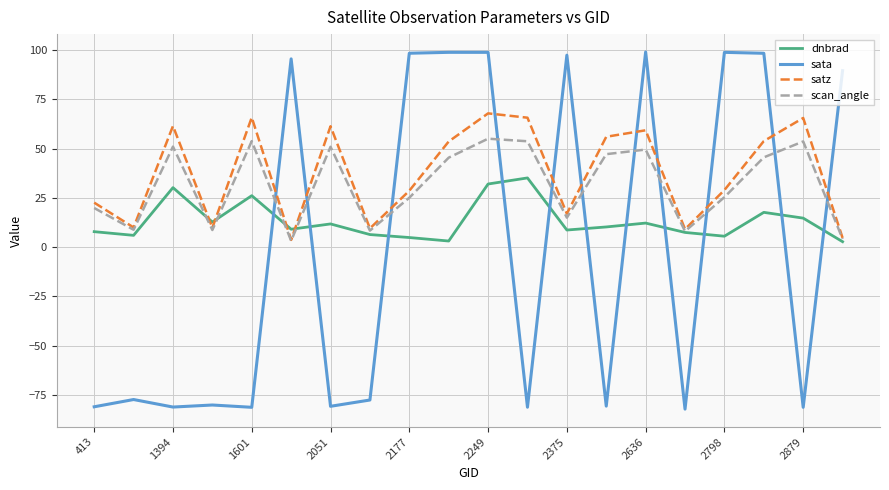

What are all the series names shown in the legend?

dnbrad, sata, satz, scan_angle